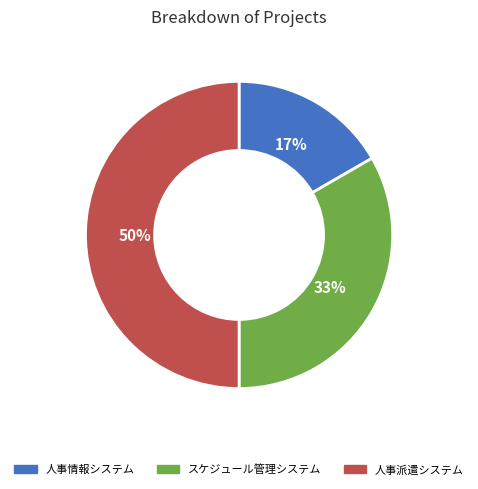

Approximately how many times larger is the value at スケジュール管理システム compared to 人事派遣システム?

0.7